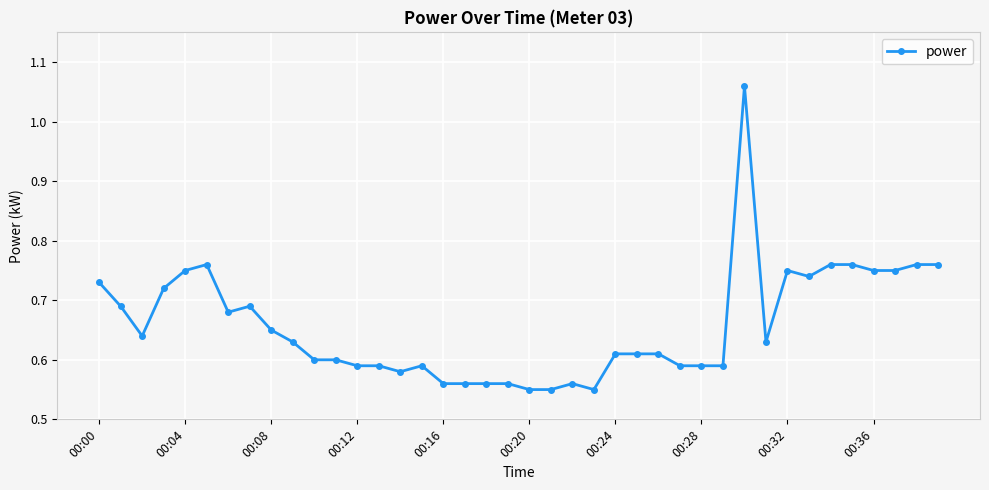

What is the sum of all values?

26.3